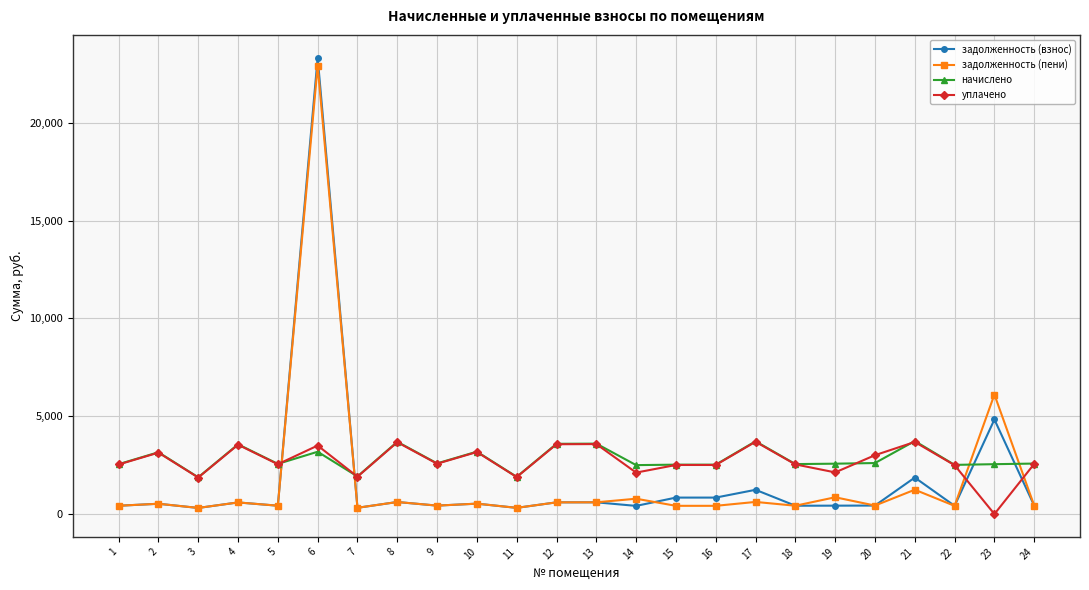

What is the value of the начислено point at the 2nd from the left?

3158.0